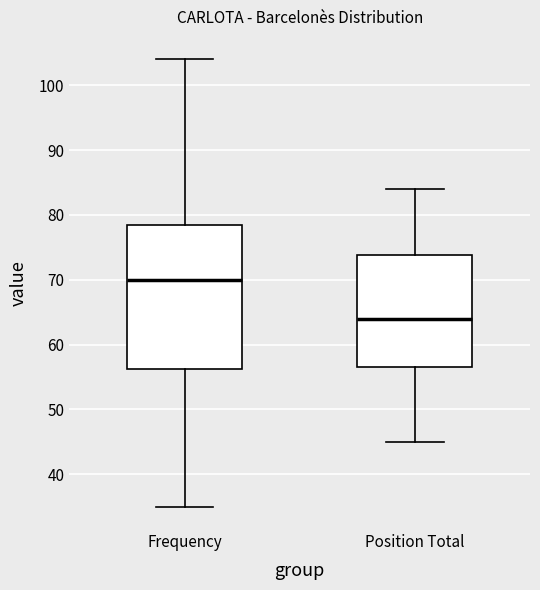

Reading left to right, read every box against the y-axis: the position of its median line, the range the box covers, and the ends of its whiskers. The values are not printed on the chart, so give them approximately, as read against the axis.

Frequency: median 70, box 56 to 79, whiskers 35 to 104
Position Total: median 64, box 57 to 74, whiskers 45 to 84